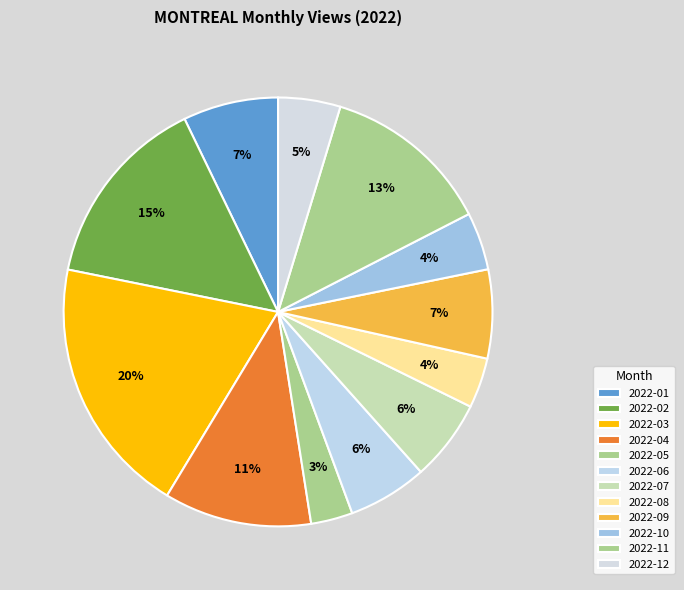

To the nearest percent, what is the difference between the 2022-03 and 2022-10 slice percentages?

15%